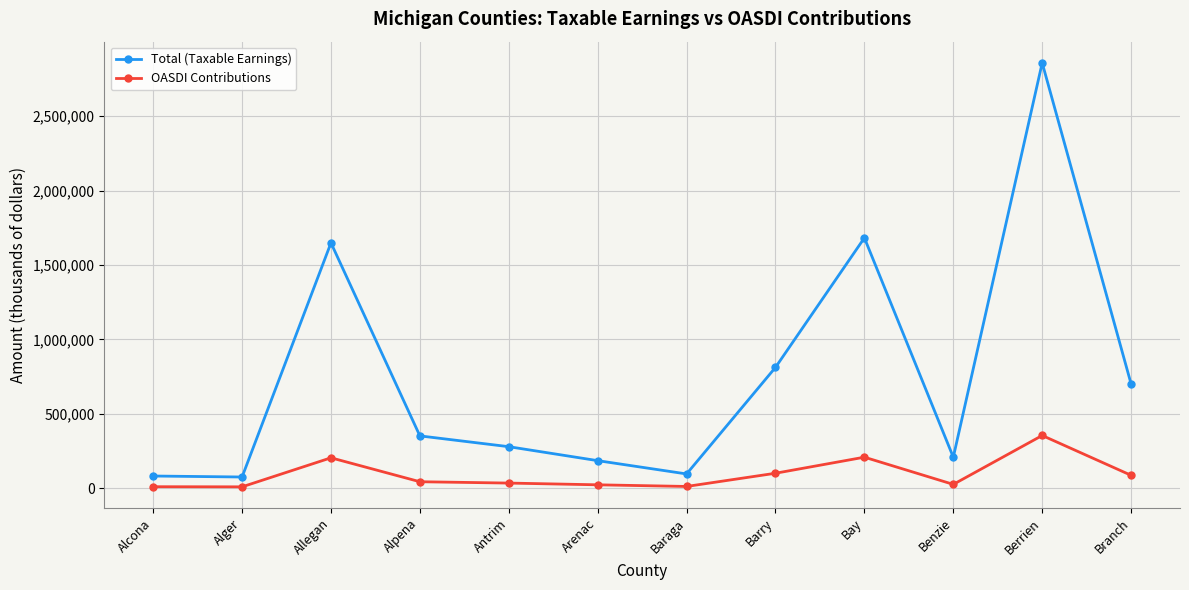

What is the approximate value of OASDI Contributions at Alger?

9351